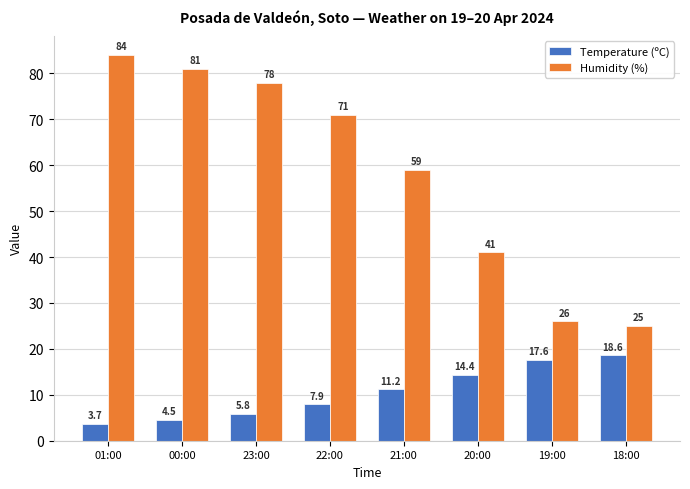

At which category does the chart reach its peak across all series?

01:00